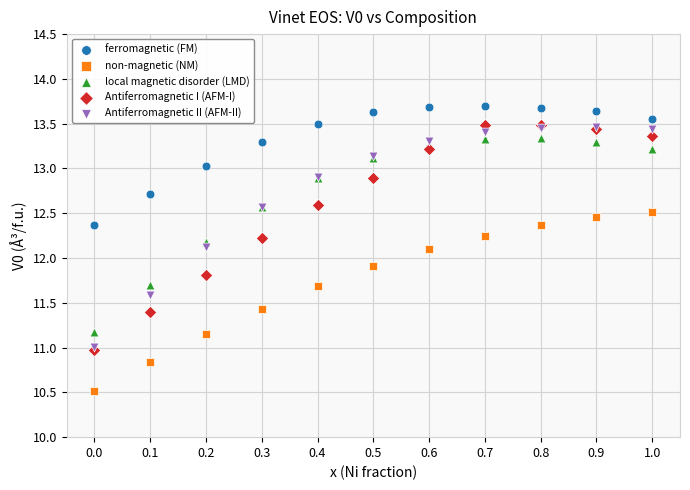

What are all the series names shown in the legend?

ferromagnetic (FM), non-magnetic (NM), local magnetic disorder (LMD), Antiferromagnetic I (AFM-I), Antiferromagnetic II (AFM-II)